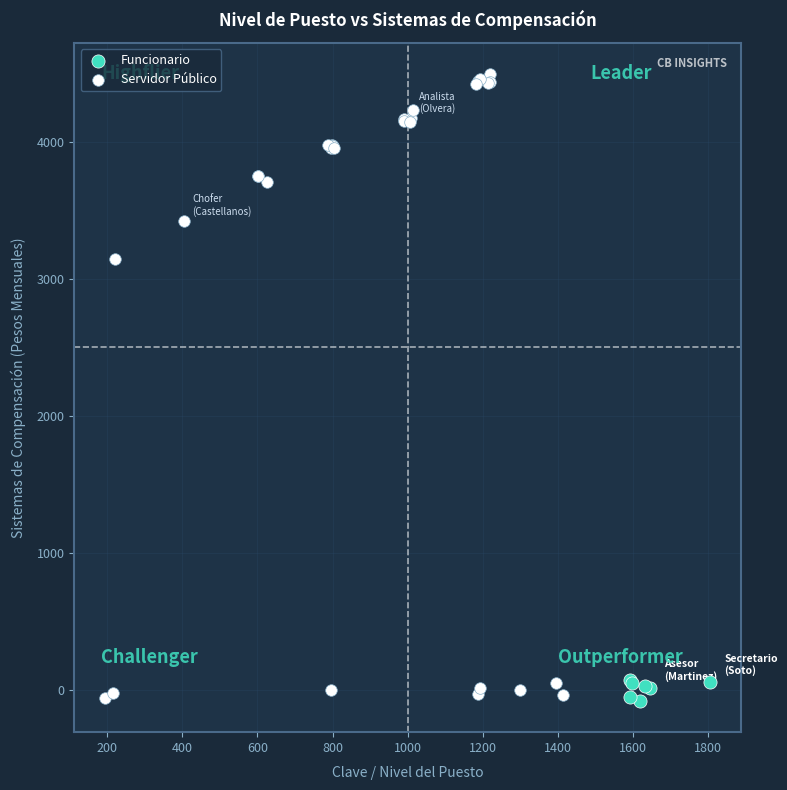

Which series has the widest spread of Y values?

Servidor Público